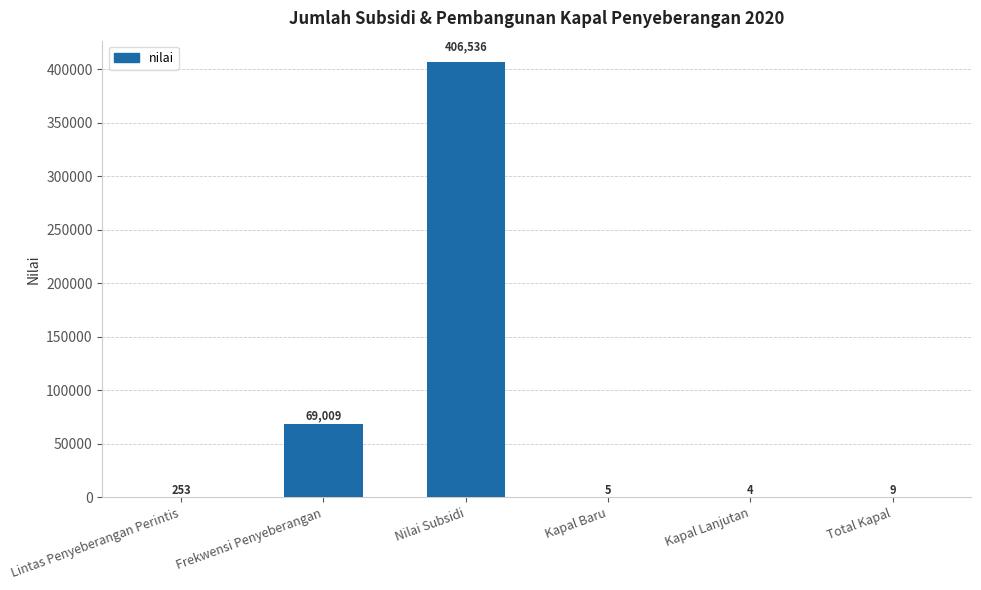

What is the change in value from Lintas Penyeberangan Perintis to Total Kapal?

-244